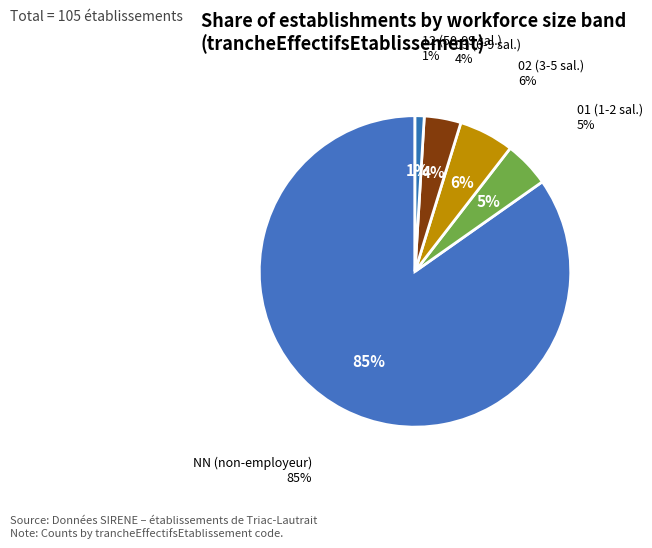

What portion of the pie excludes 02?

94.3%